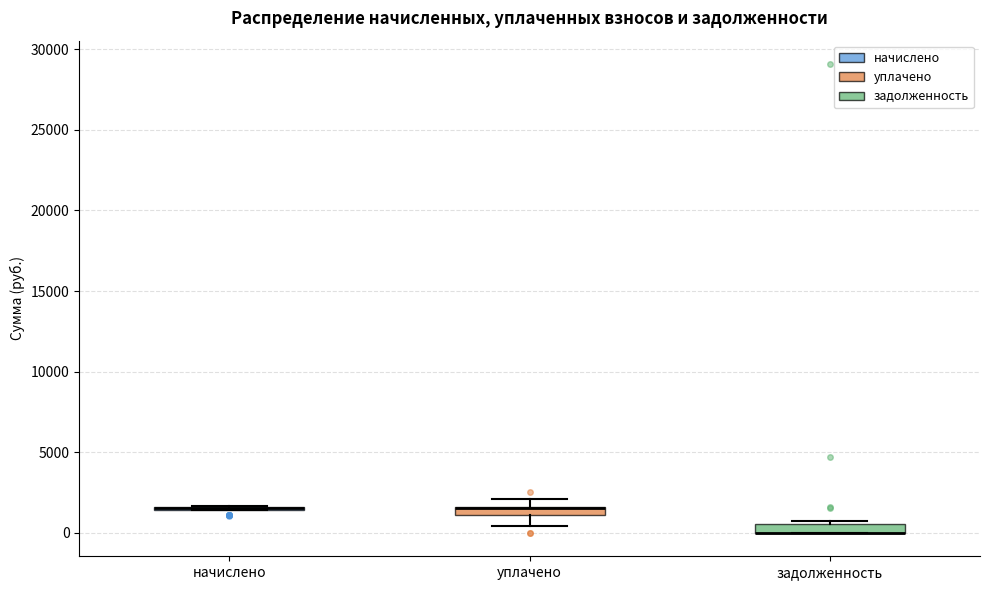

Where is the lower edge of the box for задолженность on the y-axis? The values are not printed on the chart, so give them approximately, as read against the axis.

0